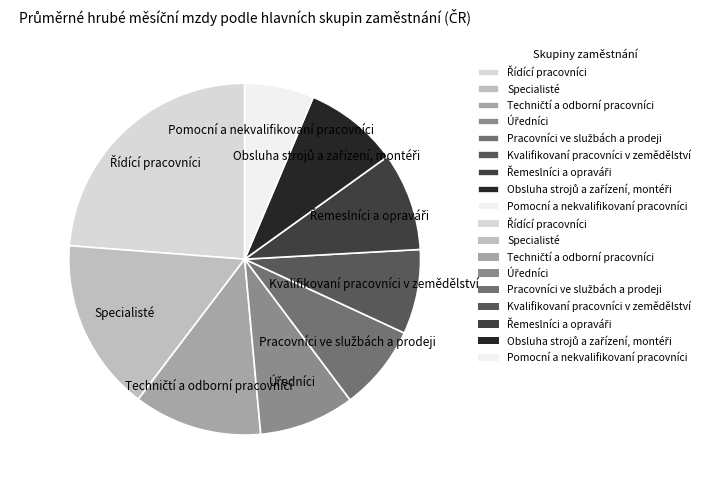

Is Kvalifikovaní pracovníci v zemědělství the majority of the pie?

No